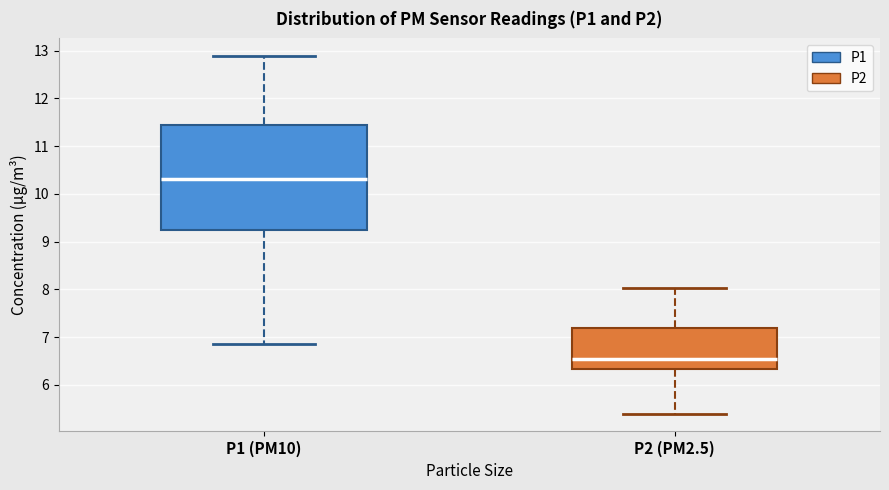

Which box is the tallest, from its lower edge to its upper edge?

P1 (PM10)